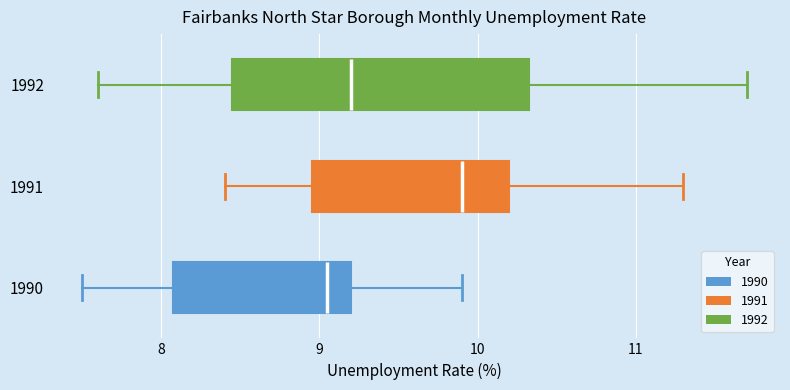

Reading bottom to top, transcribe this box plot: for each box, give where its median line is, the range the box spans, and where its two whiskers end, as read against the x-axis. The values are not printed on the chart, so give them approximately, as read against the axis.

1990: median 9.1, box 8.1 to 9.2, whiskers 7.5 to 9.9
1991: median 9.9, box 9.0 to 10.2, whiskers 8.4 to 11.3
1992: median 9.2, box 8.5 to 10.3, whiskers 7.6 to 11.7